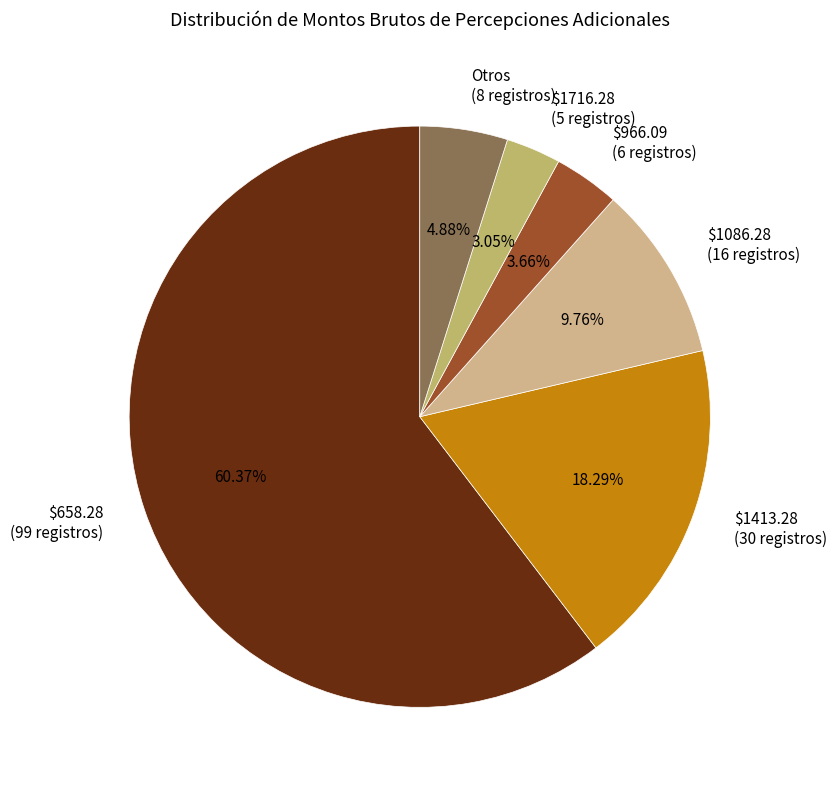

How many segments does this pie chart have?

6